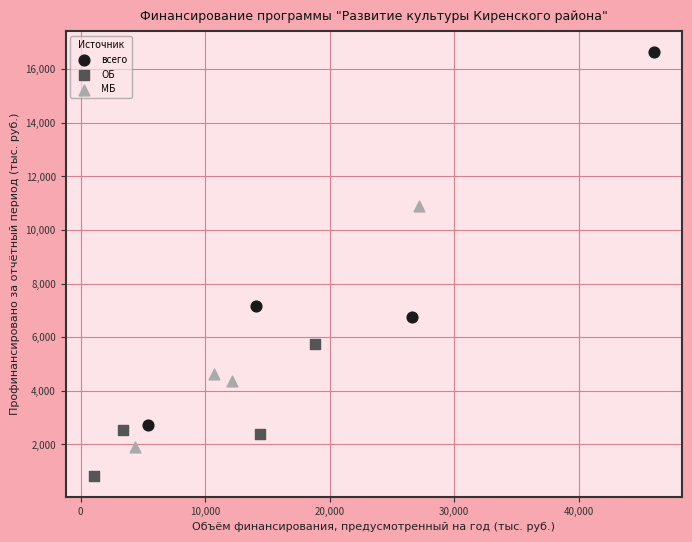

Which series has the widest spread of Y values?

всего